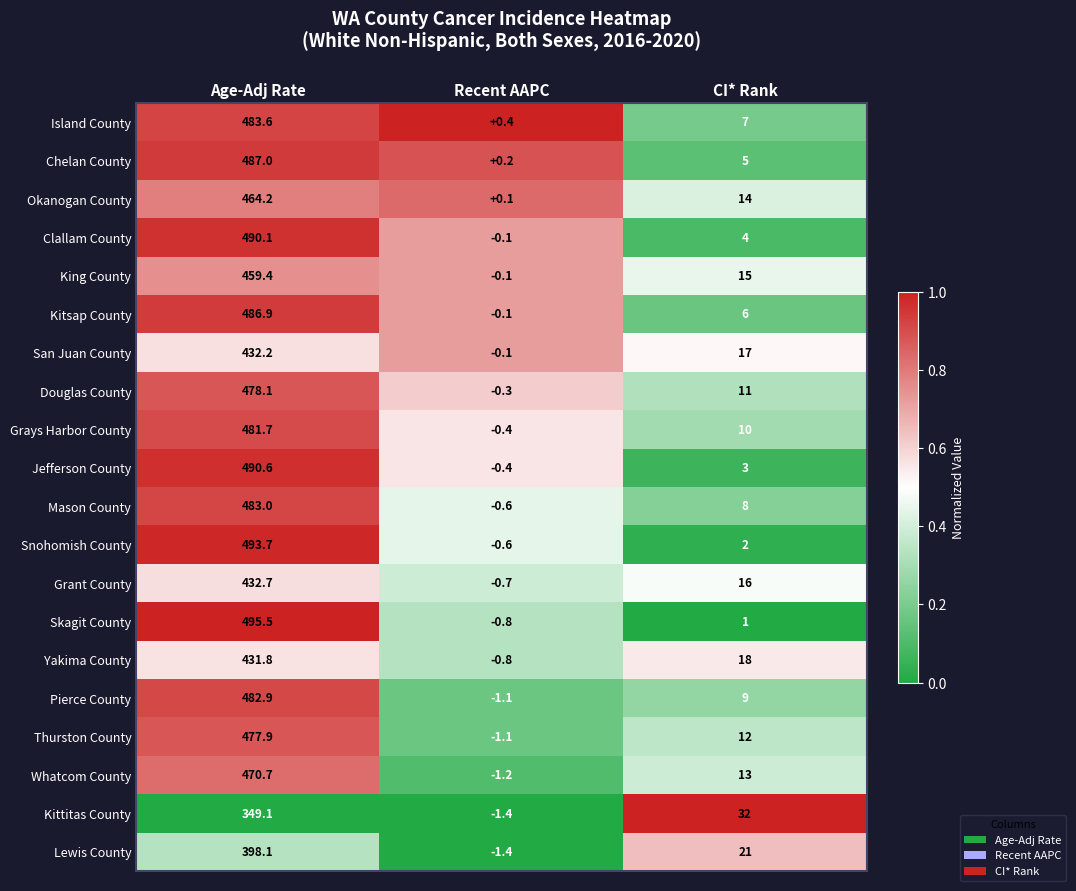

At which category does the chart reach its peak across all series?

Age-Adj Rate